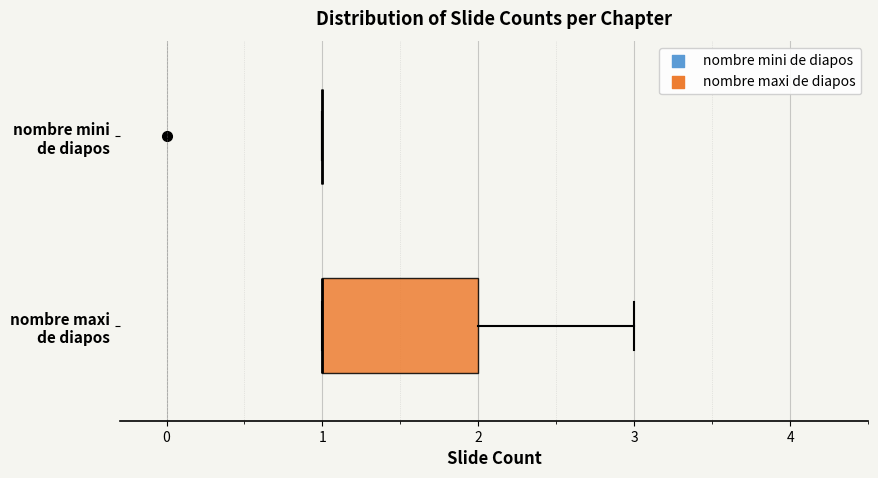

Comparing the boxes themselves (not the whiskers), which one is the widest?

nombre maxi de diapos